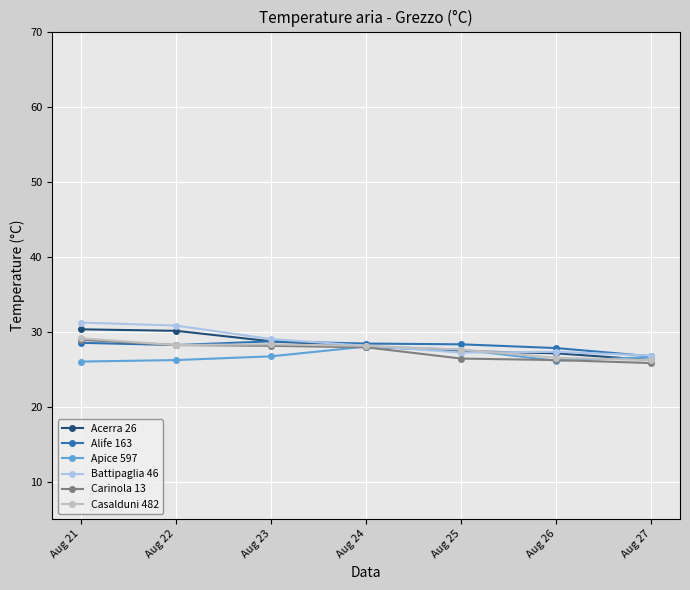

What is the spread (max minus min) of values at Aug 25?

1.9